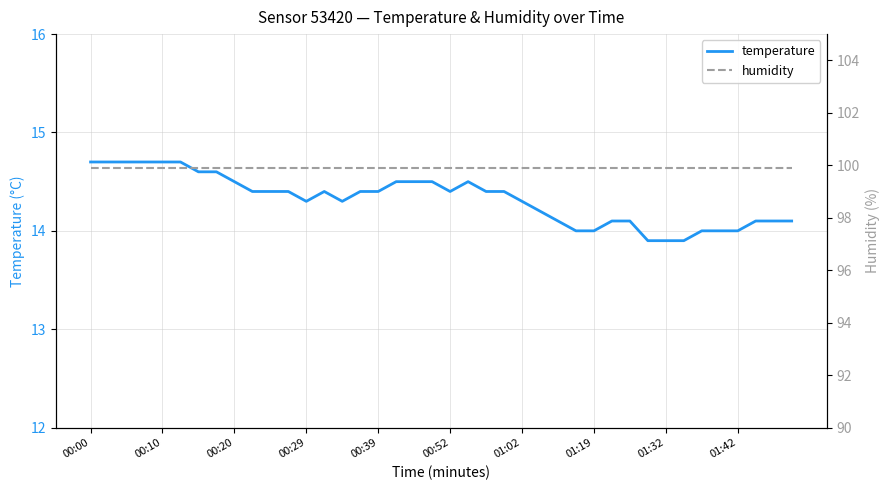

Reading right to left, list all the values displayed in this chart.

temperature: 14.1	14.1	14.1	14.0	14.0	14.0	13.9	13.9	13.9	14.1	14.1	14.0	14.0	14.1	14.2	14.3	14.4	14.4	14.5	14.4	14.5	14.5	14.5	14.4	14.4	14.3	14.4	14.3	14.4	14.4	14.4	14.5	14.6	14.6	14.7	14.7	14.7	14.7	14.7	14.7
humidity: 99.9	99.9	99.9	99.9	99.9	99.9	99.9	99.9	99.9	99.9	99.9	99.9	99.9	99.9	99.9	99.9	99.9	99.9	99.9	99.9	99.9	99.9	99.9	99.9	99.9	99.9	99.9	99.9	99.9	99.9	99.9	99.9	99.9	99.9	99.9	99.9	99.9	99.9	99.9	99.9